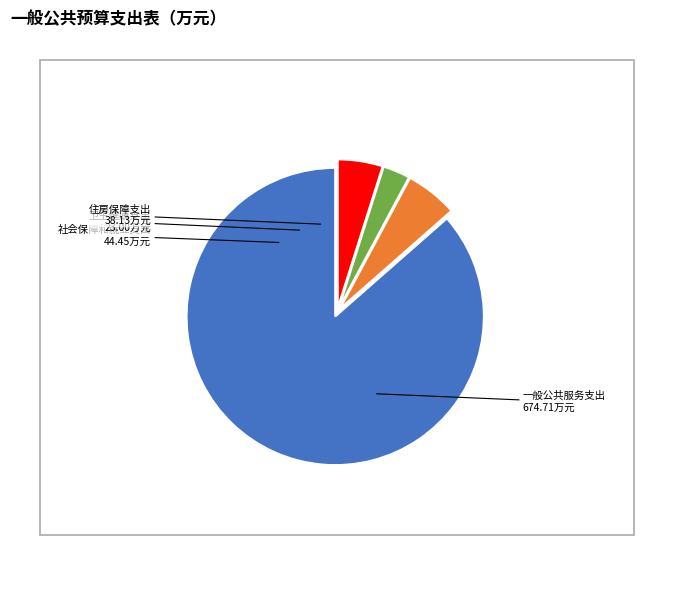

Rank the categories by value from highest to lowest.

一般公共服务支出, 社会保障和就业支出, 住房保障支出, 卫生健康支出